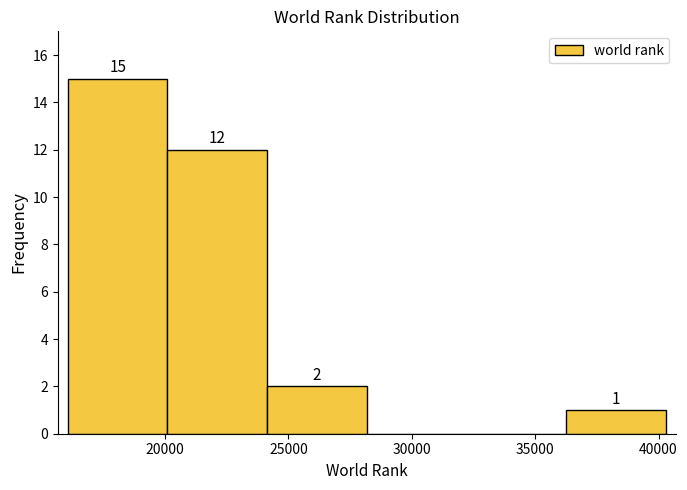

Over which range of the x-axis is the bar tallest?

16000 to 20000